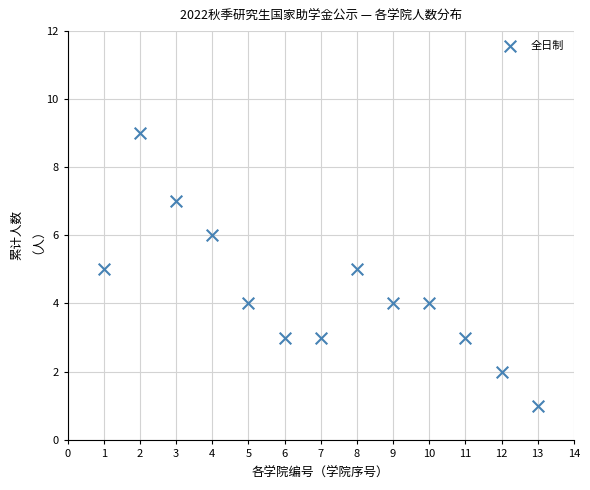

What is the range of X values (max minus min)?

12